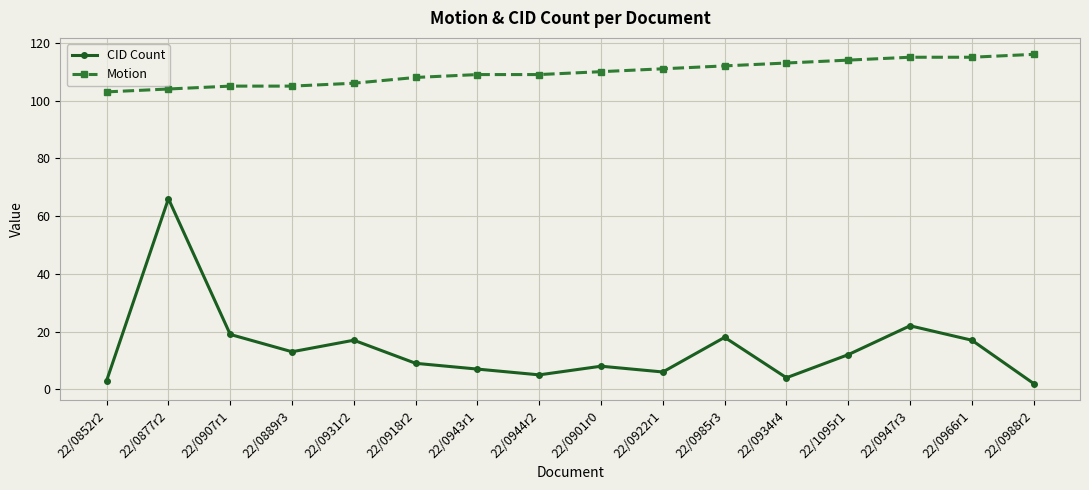

Where is CID Count nearest to the value 34?

22/0947r3